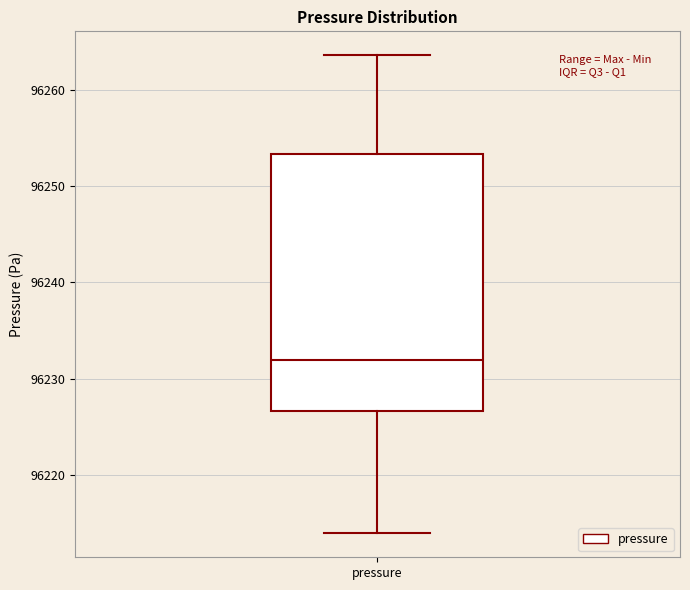

Read this box plot against the y-axis: the position of the median line, the range covered by the box, and the ends of both whiskers. The values are not printed on the chart, so give them approximately, as read against the axis.

median 96232, box 96227 to 96253, whiskers 96214 to 96264